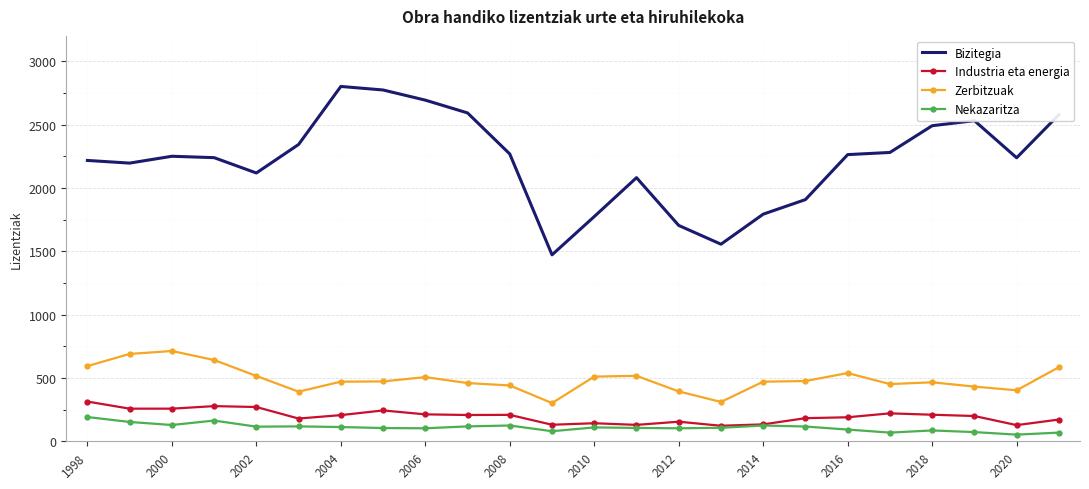

Which series has the largest range (max minus min)?

Bizitegia